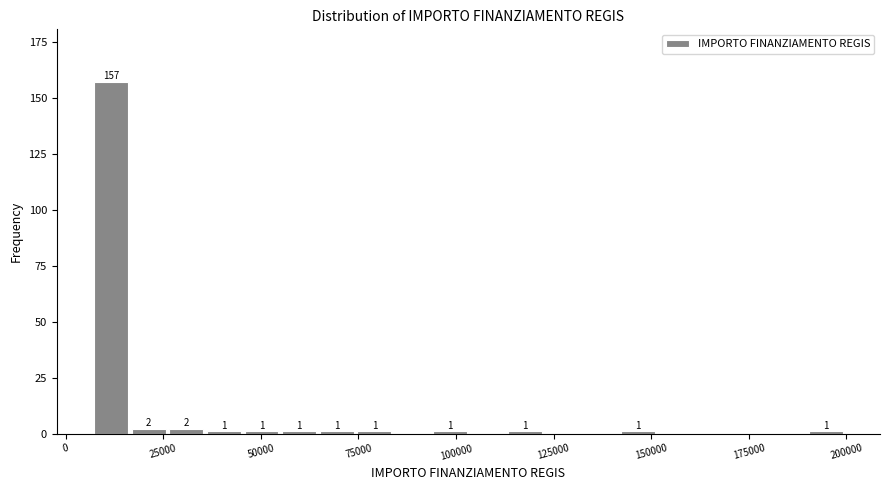

Around what value on the x-axis is the tallest bar? Give the approximate position of its centre, as read against the axis.

10000